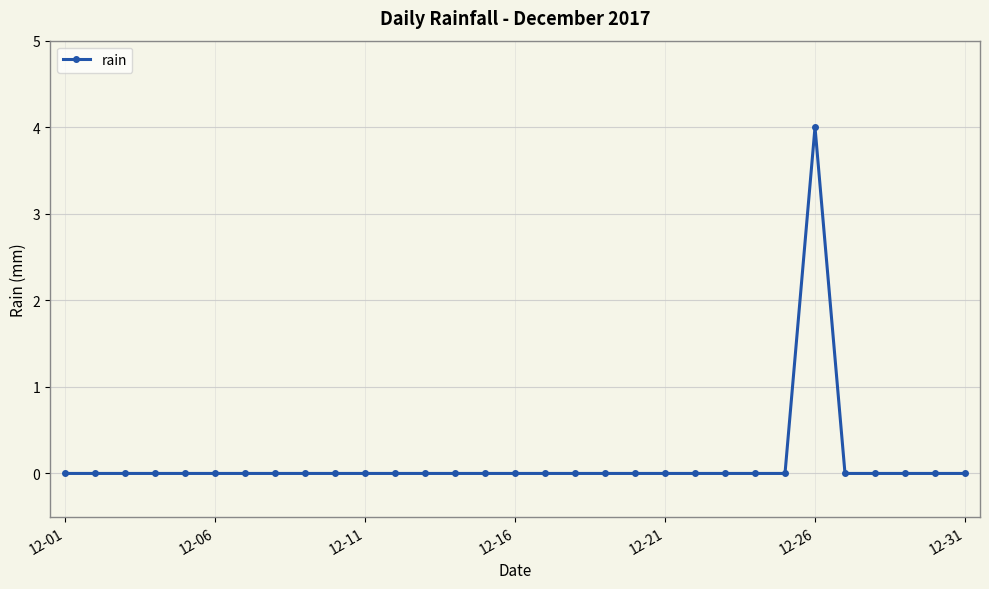

What is the greatest value displayed?

4